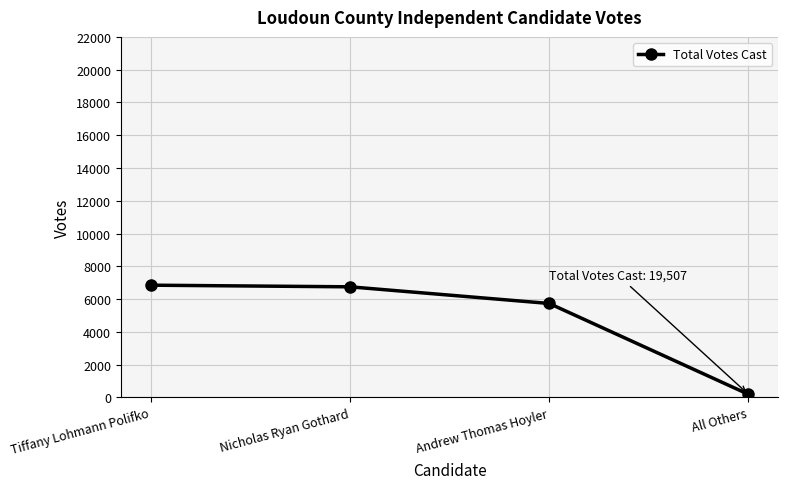

How many series are shown in this chart?

1